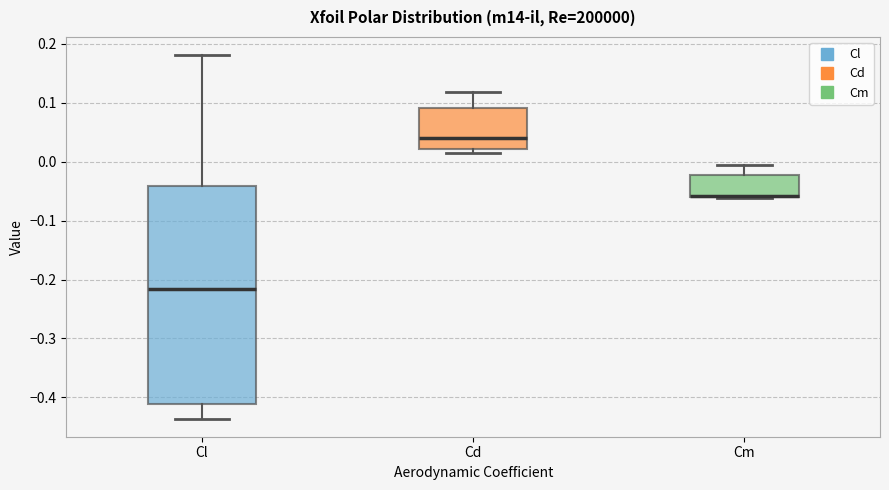

Reading left to right, transcribe this box plot: for each box, give where its median line is, the range the box spans, and where its two whiskers end, as read against the y-axis. The values are not printed on the chart, so give them approximately, as read against the axis.

Cl: median -0.22, box -0.41 to -0.04, whiskers -0.44 to 0.18
Cd: median 0.04, box 0.02 to 0.09, whiskers 0.01 to 0.12
Cm: median -0.06 (drawn on the box's lower edge), box -0.06 to -0.02, whiskers -0.06 to -0.01